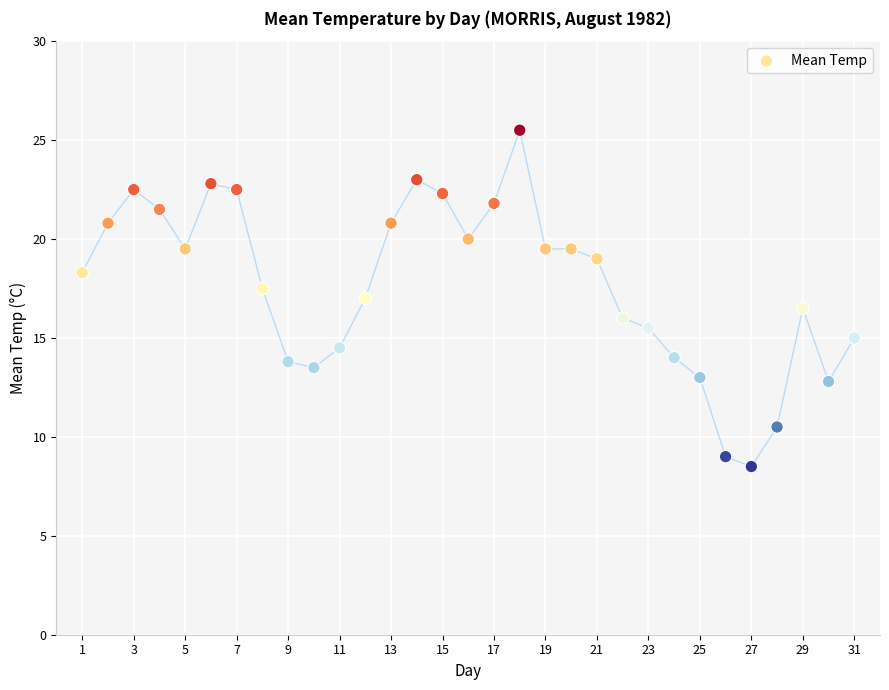

What is the range of X values (max minus min)?

30.0